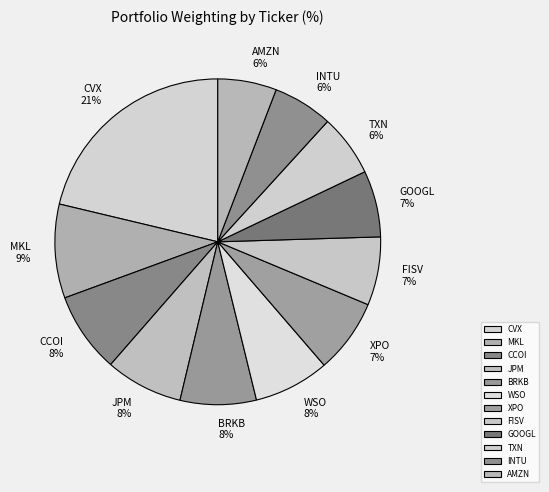

How many segments does this pie chart have?

12